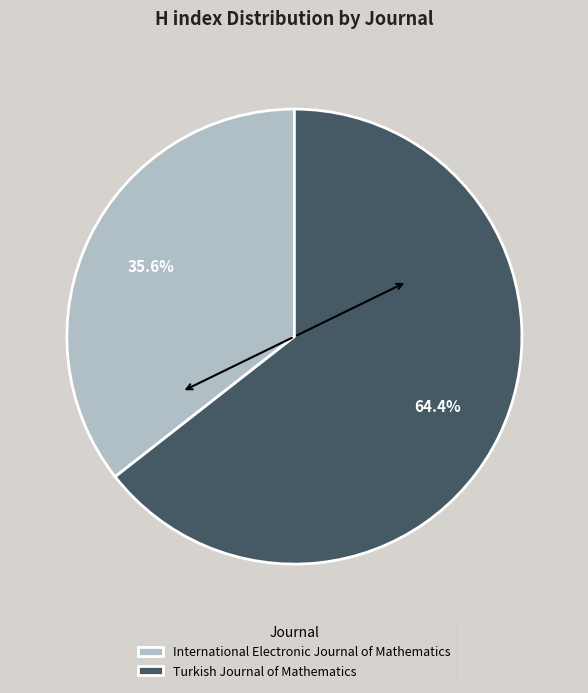

To the nearest percent, what is the difference between the International Electronic Journal of Mathematics and Turkish Journal of Mathematics slice percentages?

29%